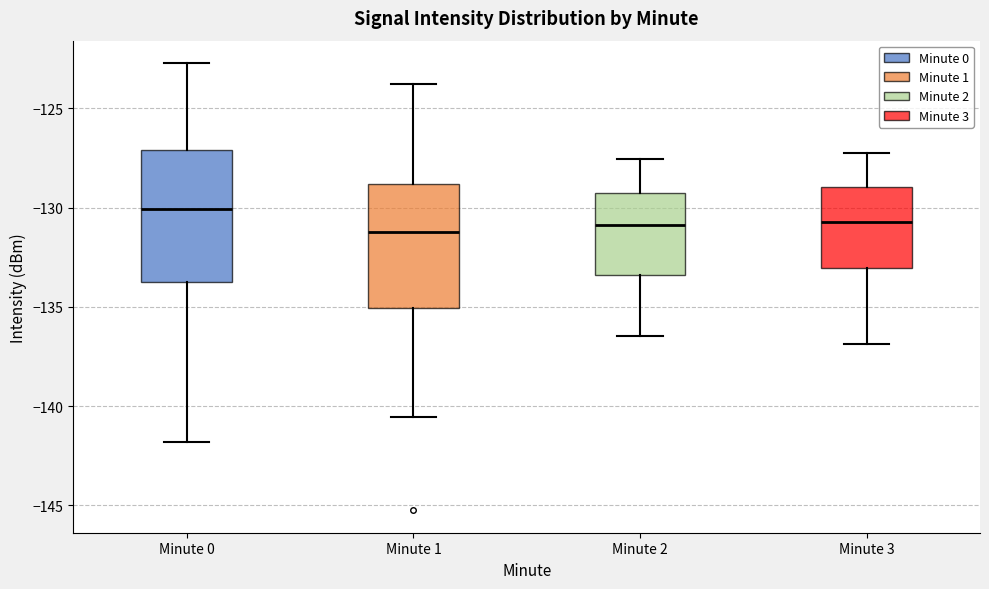

Where does the median line of the box for Minute 1 sit on the y-axis? The values are not printed on the chart, so give them approximately, as read against the axis.

-131.0